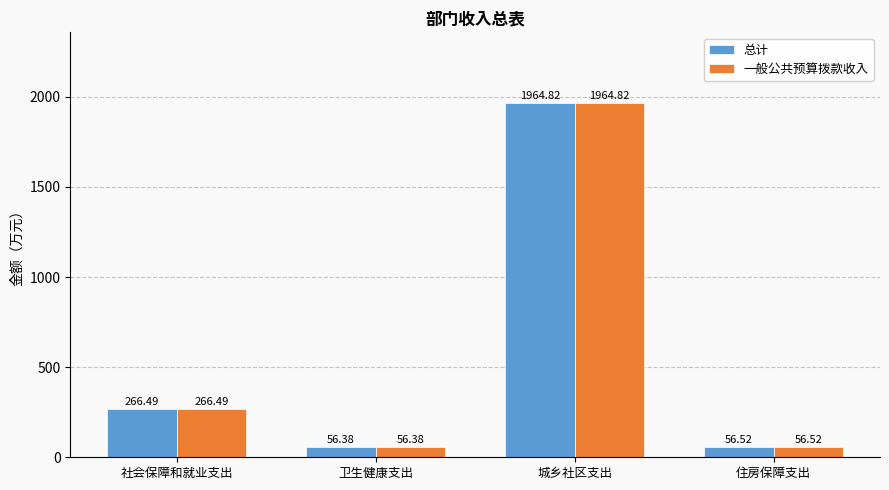

What is the maximum value for 一般公共预算拨款收入?

1964.8